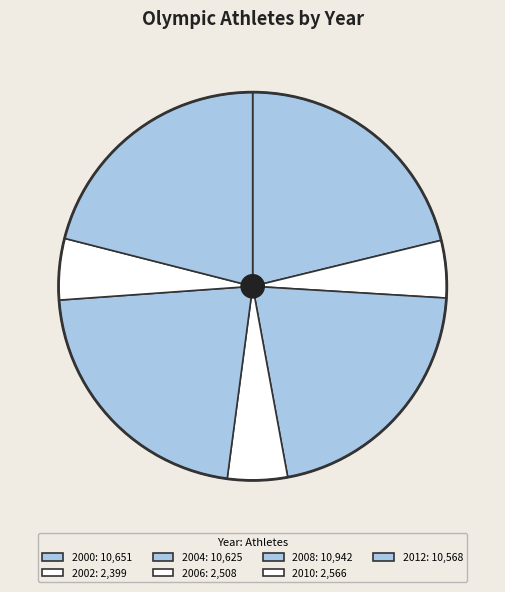

What portion of the pie excludes 2002?

95.2%